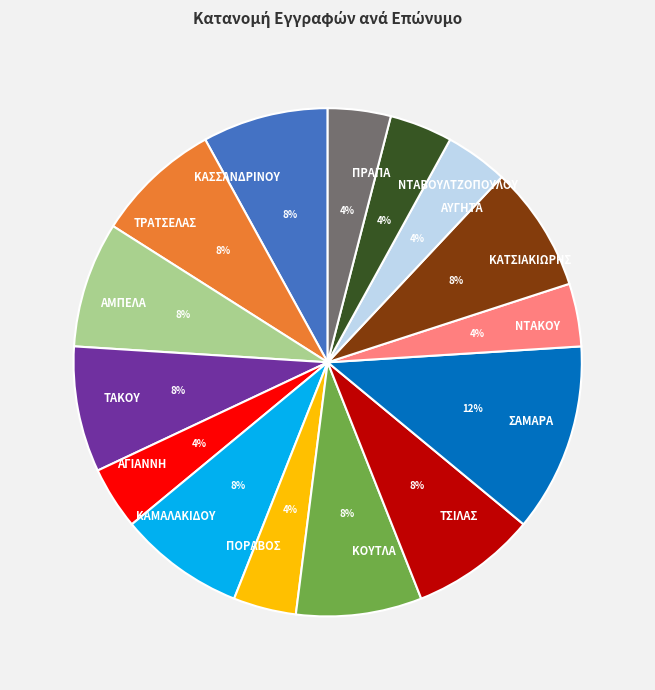

What is the largest slice in the pie chart?

ΣΑΜΑΡΑ